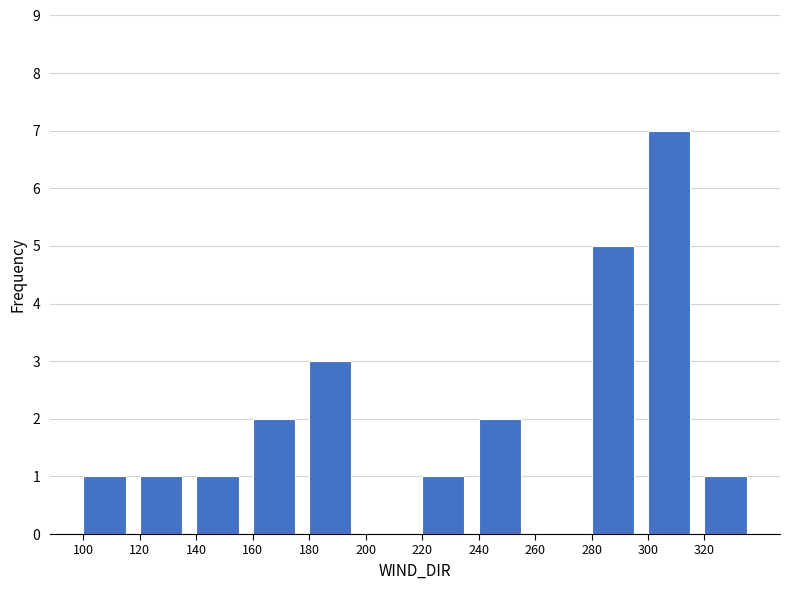

Reading left to right, transcribe this chart: for each bar, give the range it covers on the x-axis and its height. The values are not printed on the chart, so give them approximately, as read against the axis.

100 to 120: 1
120 to 140: 1
140 to 160: 1
160 to 180: 2
180 to 200: 3
200 to 220: 0
220 to 240: 1
240 to 260: 2
260 to 280: 0
280 to 300: 5
300 to 320: 7
320 to 340: 1